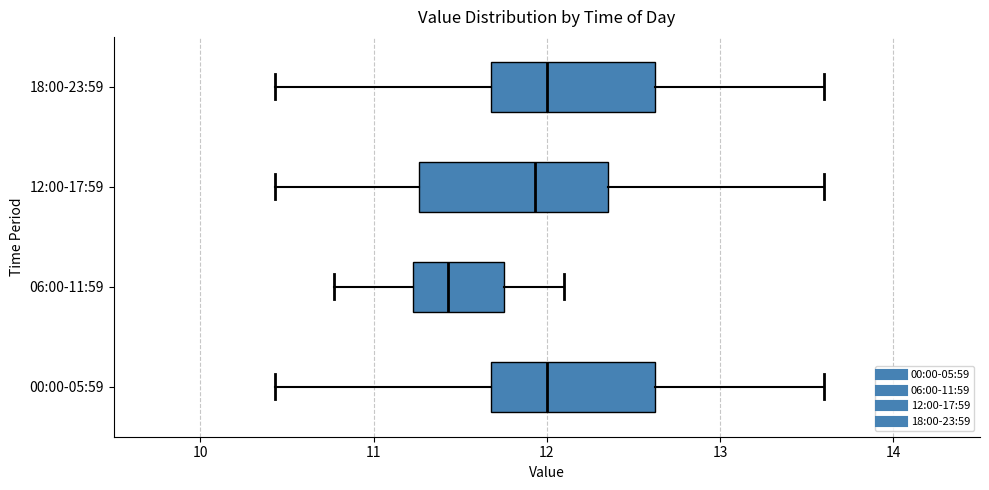

Comparing the boxes themselves (not the whiskers), which one is the widest?

12:00-17:59